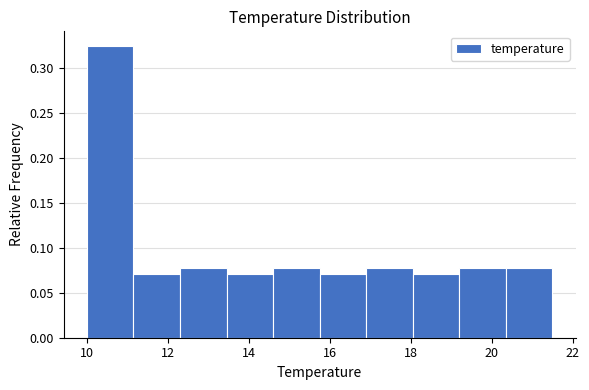

Over which range of the x-axis is the bar tallest?

10.00 to 11.15